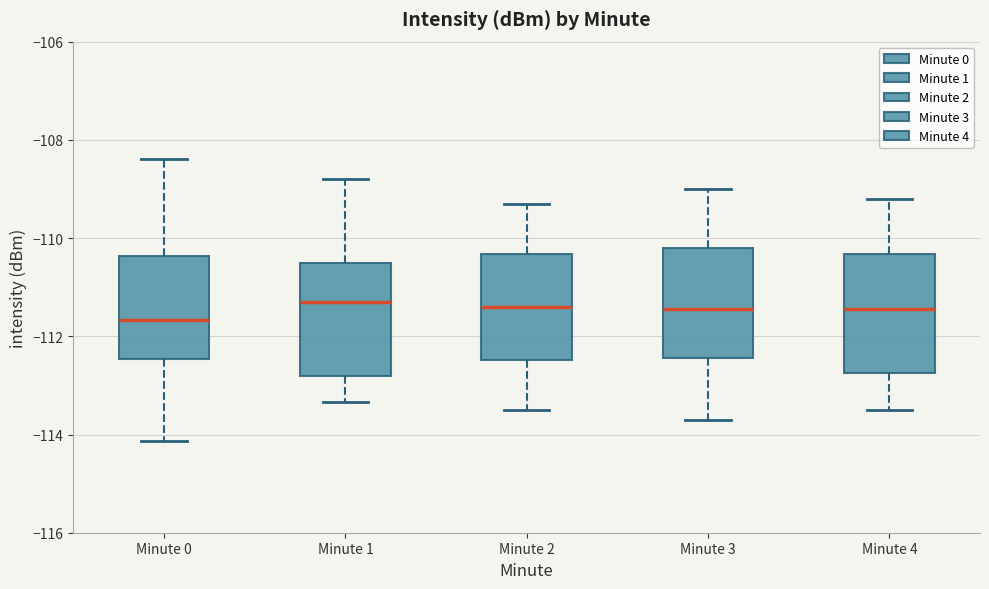

Reading left to right, read every box against the y-axis: the position of its median line, the range the box covers, and the ends of its whiskers. The values are not printed on the chart, so give them approximately, as read against the axis.

Minute 0: median -111.6, box -112.4 to -110.4, whiskers -114.2 to -108.4
Minute 1: median -111.4, box -112.8 to -110.6, whiskers -113.4 to -108.8
Minute 2: median -111.4, box -112.4 to -110.4, whiskers -113.4 to -109.2
Minute 3: median -111.4, box -112.4 to -110.2, whiskers -113.6 to -109.0
Minute 4: median -111.4, box -112.8 to -110.4, whiskers -113.4 to -109.2